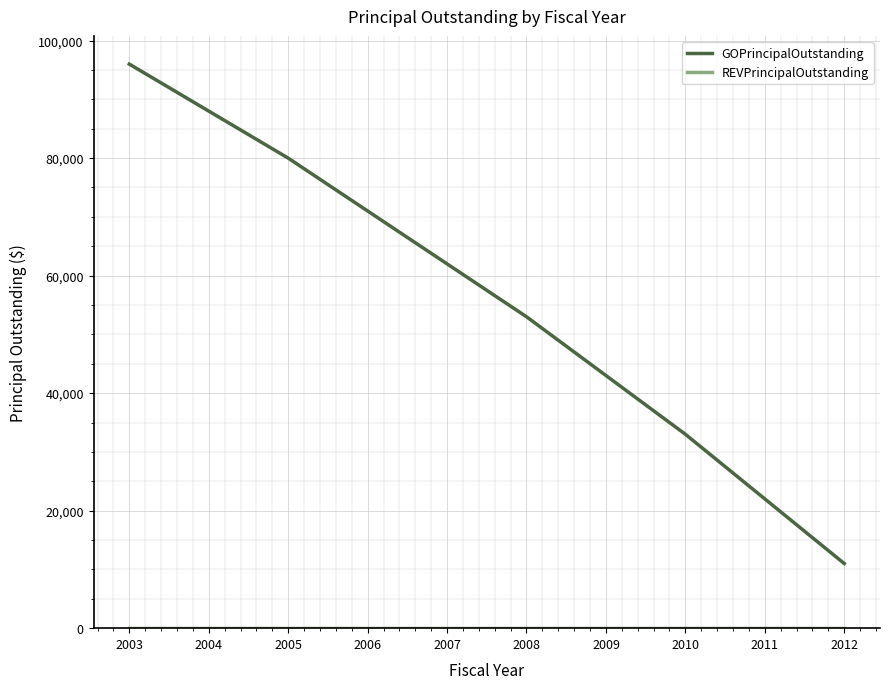

Rank the categories by GOPrincipalOutstanding value from lowest to highest.

2012, 2011, 2010, 2009, 2008, 2007, 2006, 2005, 2004, 2003